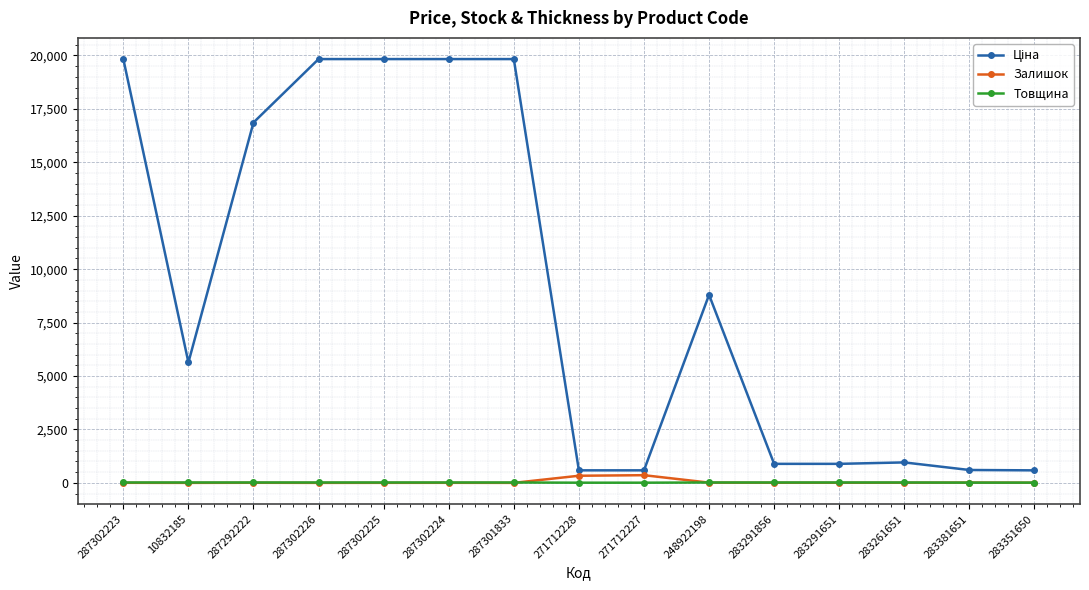

How many lines are shown in the chart?

3